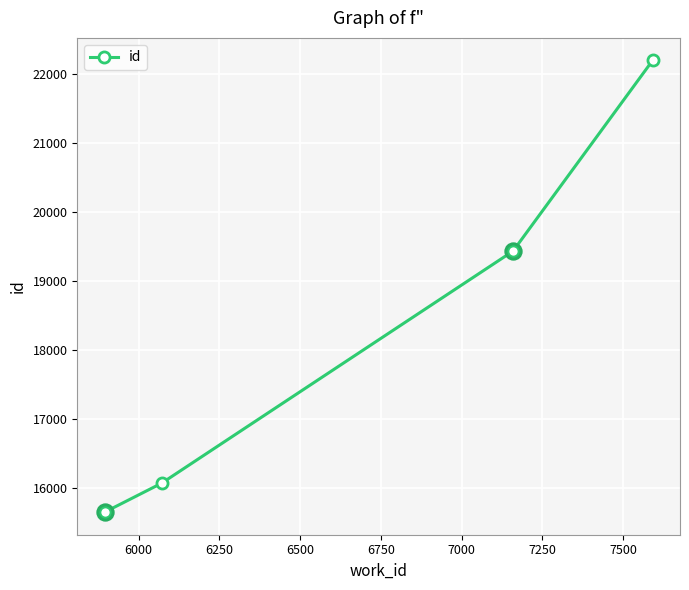

What is the difference between the maximum and minimum values?

6540